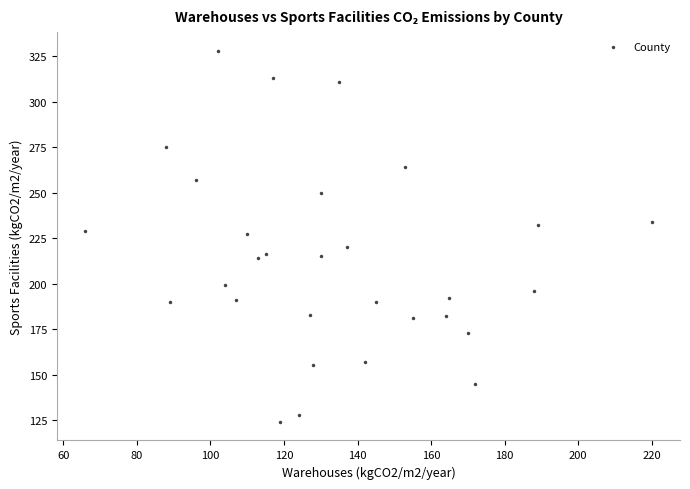

What is the range of Y values (max minus min)?

204